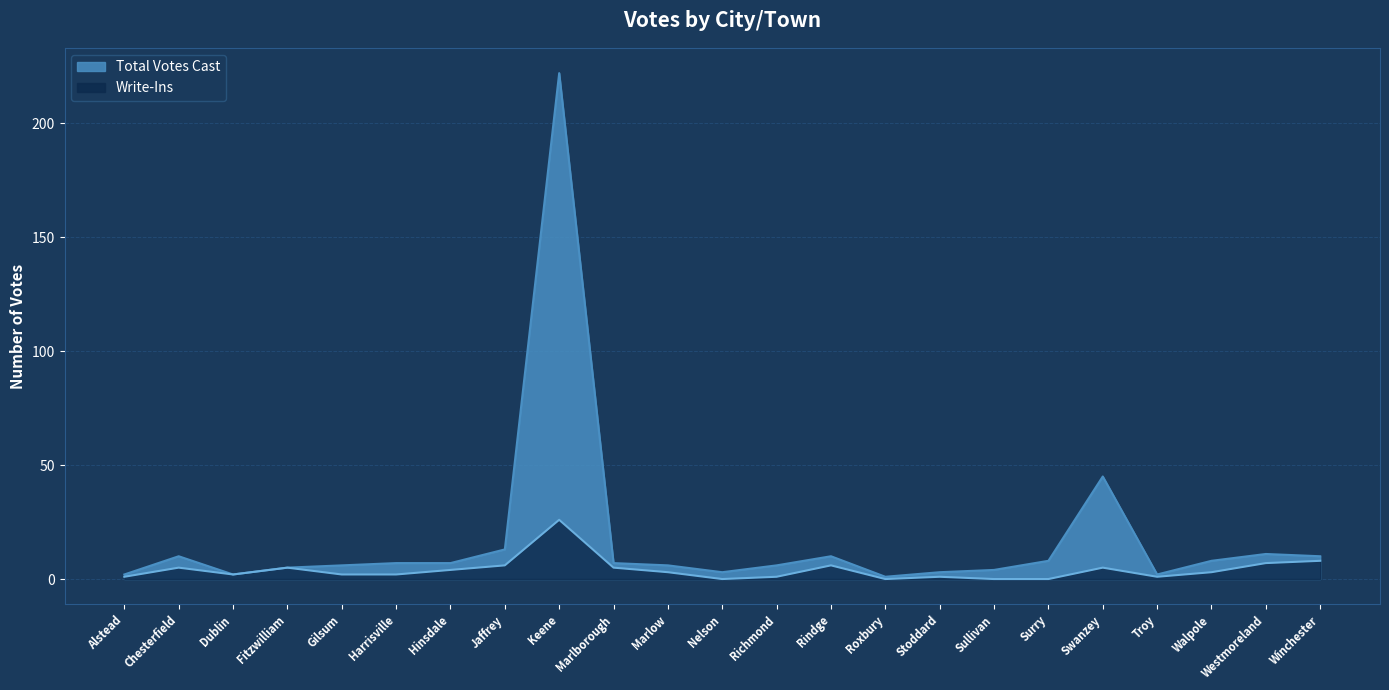

What position from the right is Westmoreland?

2